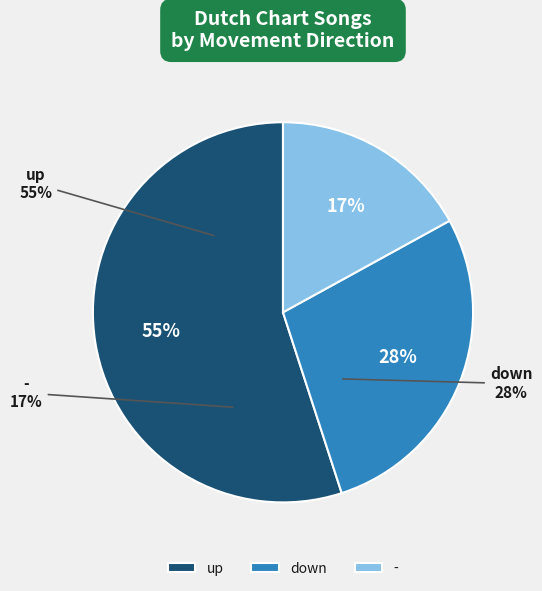

What is the change in value from up to -?

-38